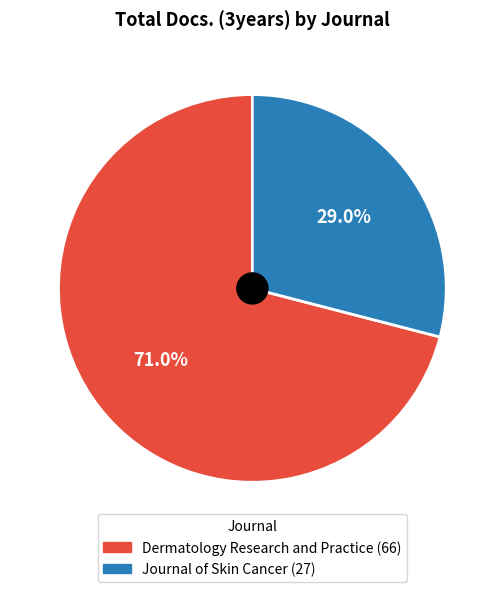

The Dermatology Research and Practice slice represents 71% of the pie. True or false?

True